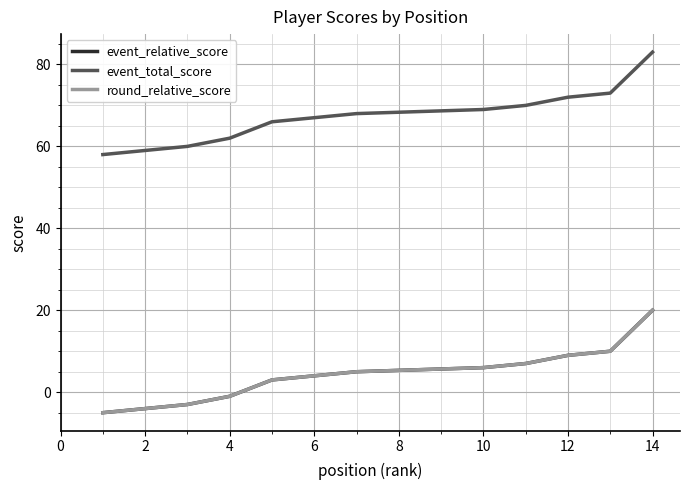

At 10, list the series in order from smallest to largest.

event_relative_score, round_relative_score, event_total_score